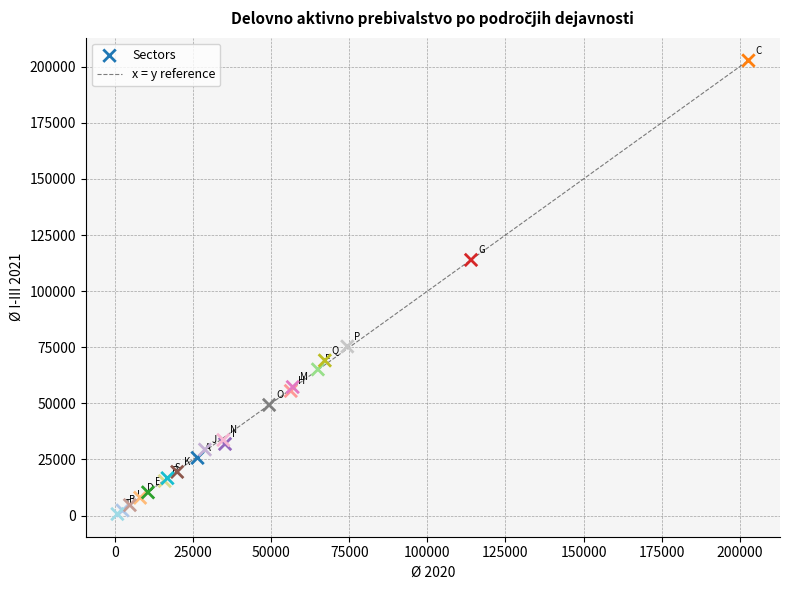

What Y value in the scatter plot is closest to 101712?

113905.0